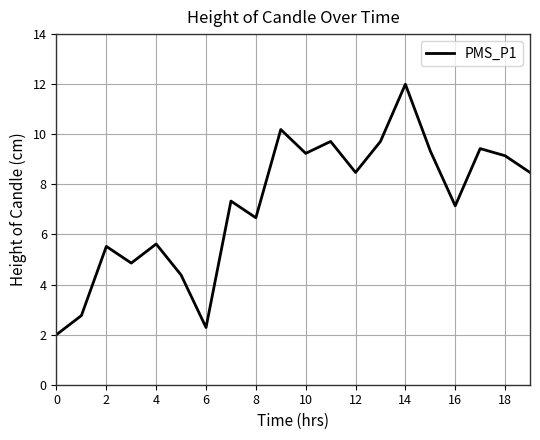

What is the maximum value shown in the chart?

12.0